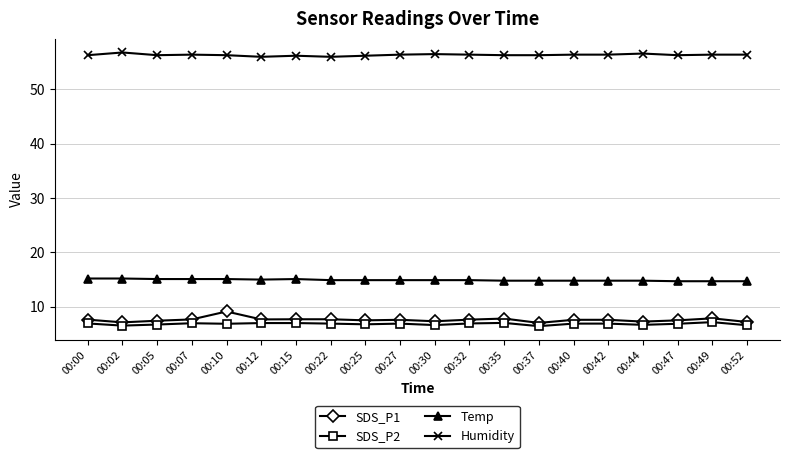

True or false: SDS_P1 has more than 1 interior local peaks.

True